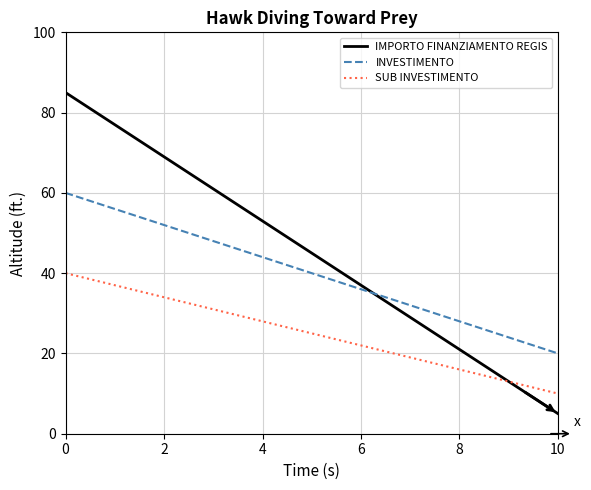

Rank the series by their average value, from lowest to highest.

SUB INVESTIMENTO, INVESTIMENTO, IMPORTO FINANZIAMENTO REGIS